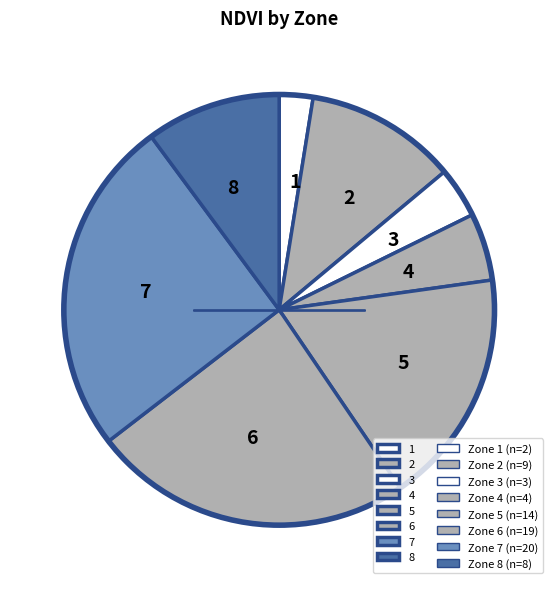

Which has a higher value, 5 or 2?

5